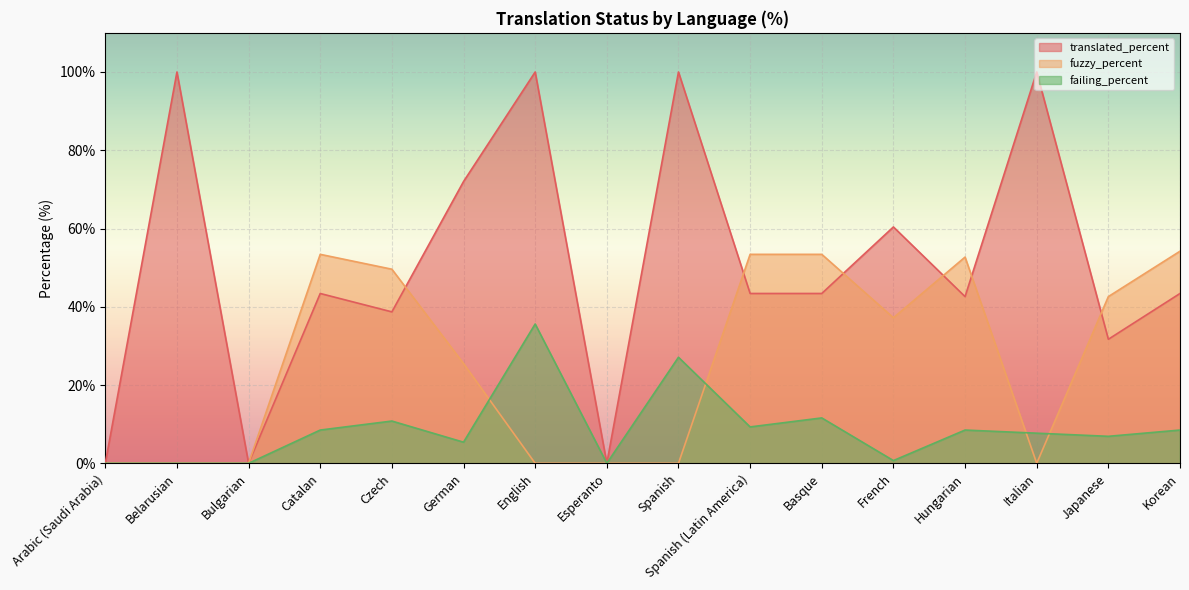

At which category does the chart reach its peak across all series?

Belarusian